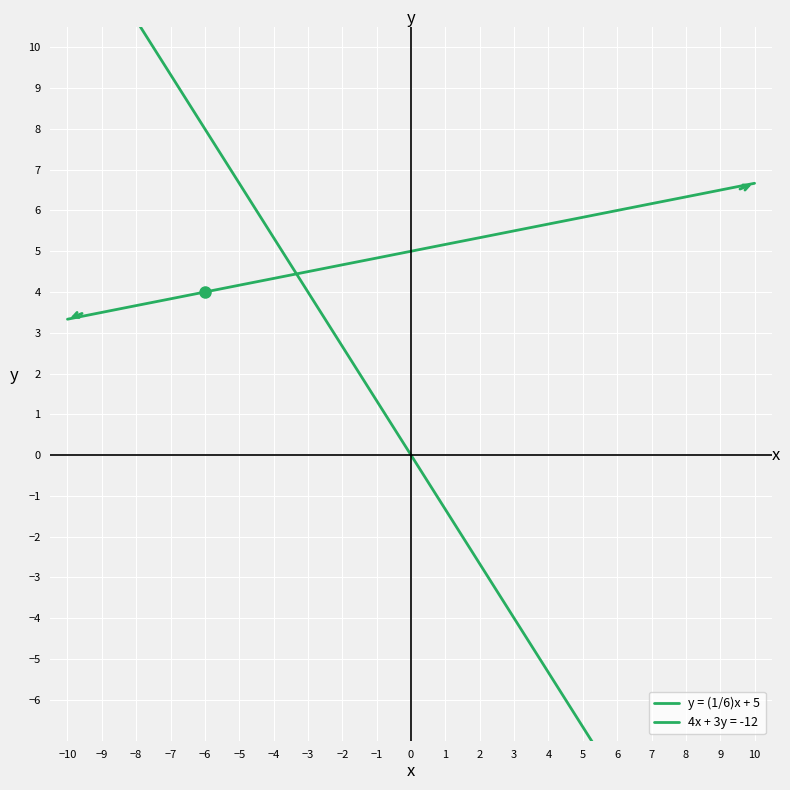

Rank the categories by value from lowest to highest.

−10, −9, −8, −7, −6, −5, −4, −3, −2, −1, 0, 1, 2, 3, 4, 5, 6, 7, 8, 9, 10